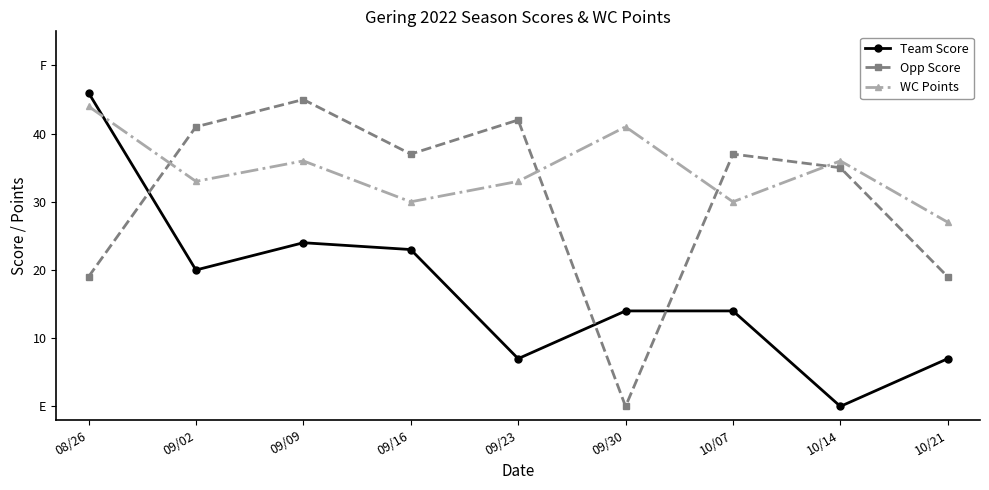

Does the chart have visible grid lines?

No